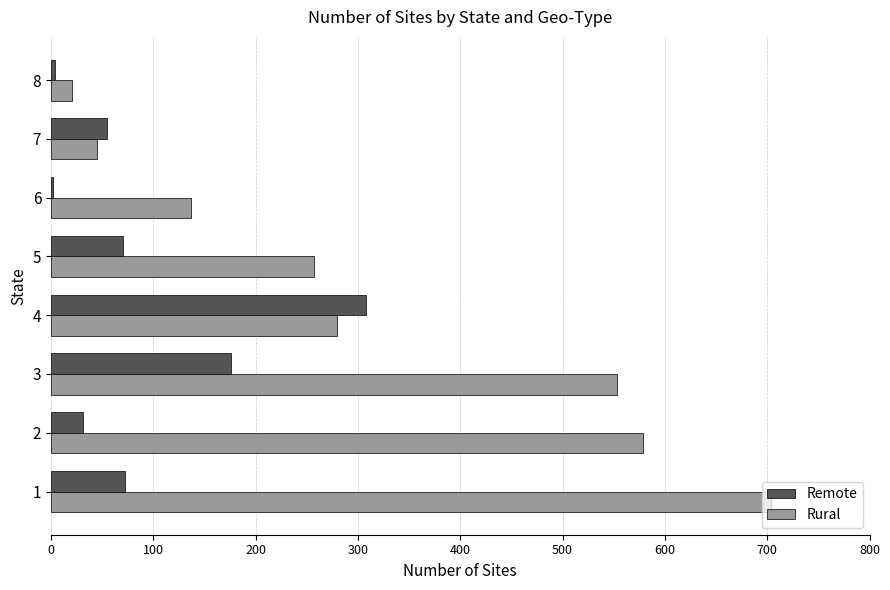

How many data points does each series have?

8